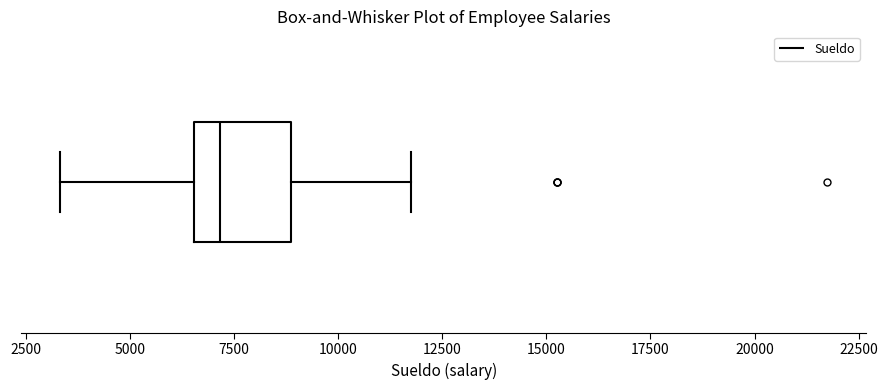

Read this box plot against the x-axis: the position of the median line, the range covered by the box, and the ends of both whiskers. The values are not printed on the chart, so give them approximately, as read against the axis.

median 7000, box 6500 to 9000, whiskers 3500 to 11500